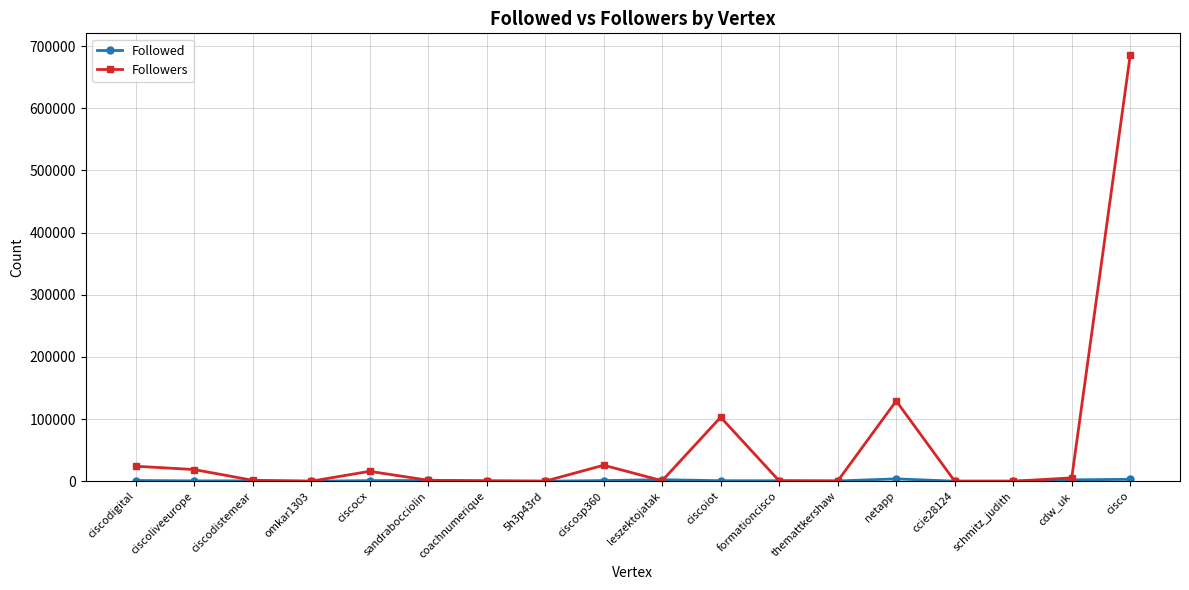

Which series has the largest total across all categories?

Followers